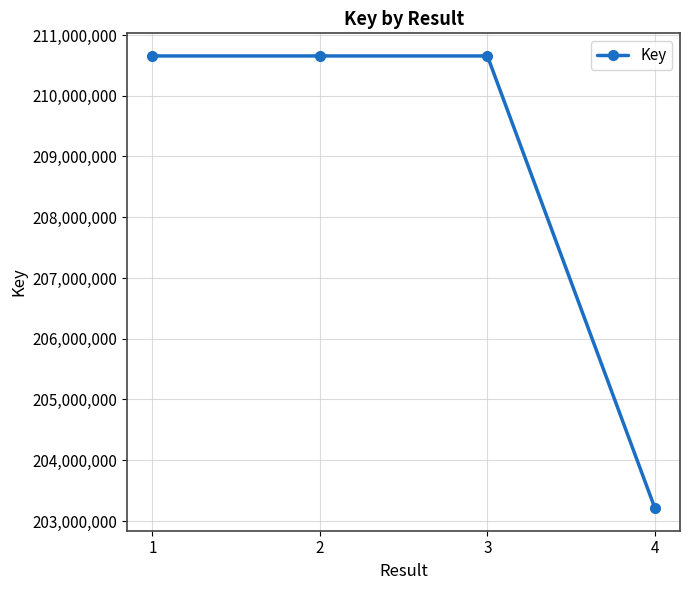

Approximately how many times larger is the value at 1 compared to 3?

1.0